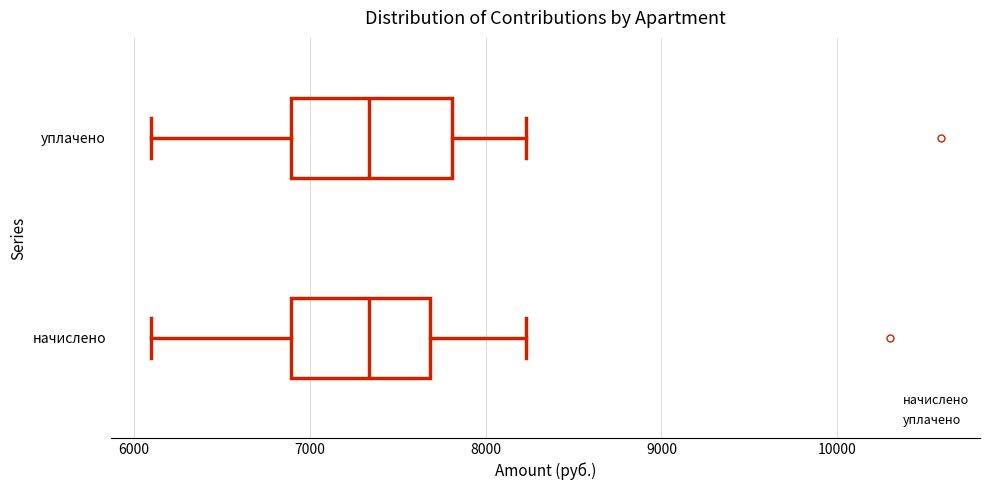

Where is the left edge of the box for уплачено on the x-axis? The values are not printed on the chart, so give them approximately, as read against the axis.

6900